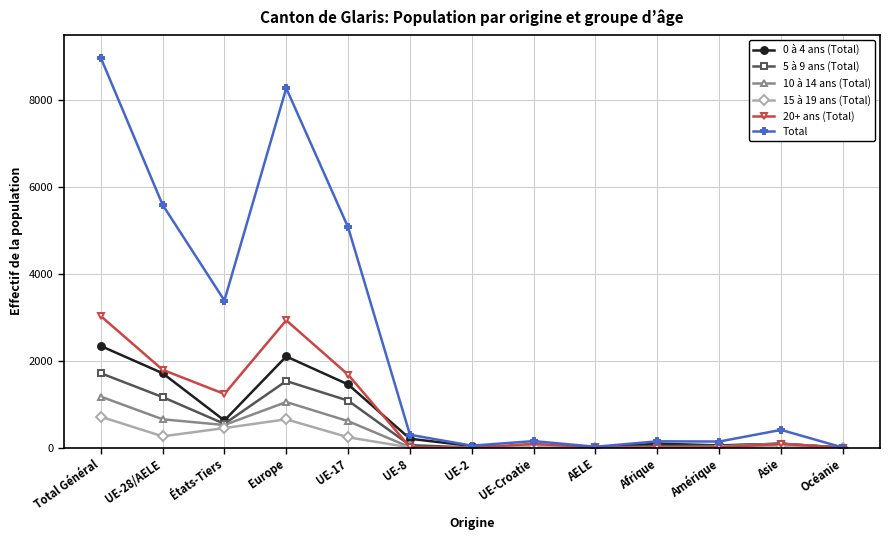

List the series in order of their peak value, highest first.

Total, 20+ ans (Total), 0 à 4 ans (Total), 5 à 9 ans (Total), 10 à 14 ans (Total), 15 à 19 ans (Total)